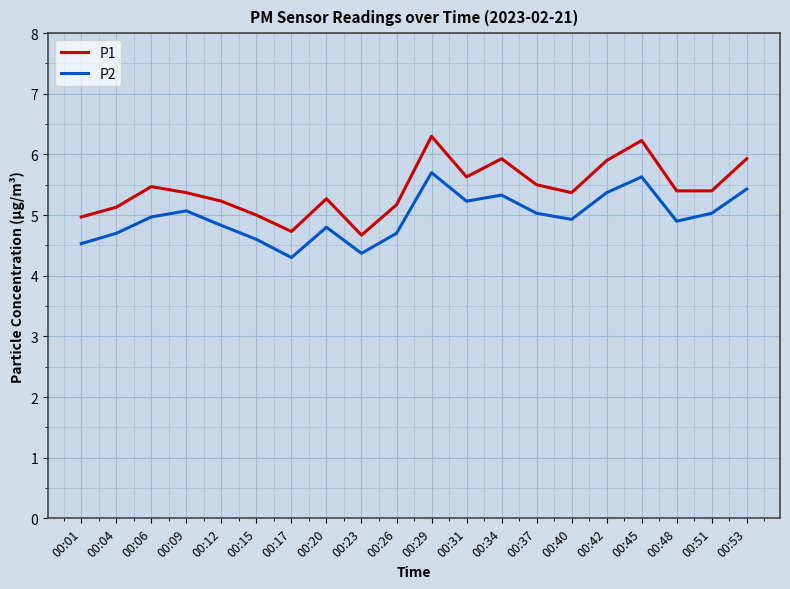

Reading right to left, transcribe all the data shown in this chart.

P1: 00:53=5.9	00:51=5.4	00:48=5.4	00:45=6.2	00:42=5.9	00:40=5.4	00:37=5.5	00:34=5.9	00:31=5.6	00:29=6.3	00:26=5.2	00:23=4.7	00:20=5.3	00:17=4.7	00:15=5.0	00:12=5.2	00:09=5.4	00:06=5.5	00:04=5.1	00:01=5.0
P2: 00:53=5.4	00:51=5.0	00:48=4.9	00:45=5.6	00:42=5.4	00:40=4.9	00:37=5.0	00:34=5.3	00:31=5.2	00:29=5.7	00:26=4.7	00:23=4.4	00:20=4.8	00:17=4.3	00:15=4.6	00:12=4.8	00:09=5.1	00:06=5.0	00:04=4.7	00:01=4.5